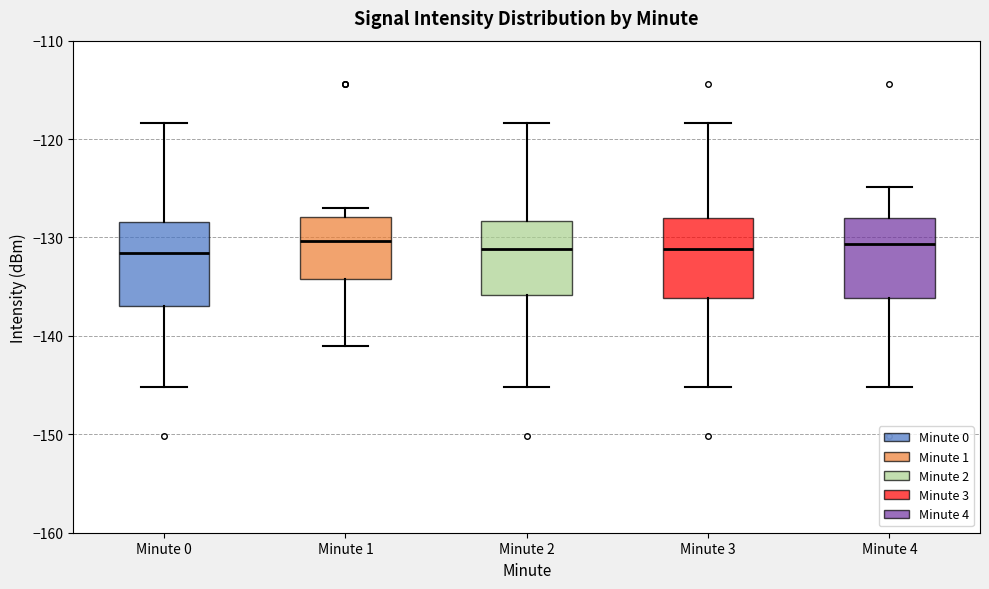

Where does the upper whisker of the box for Minute 4 end on the y-axis? The values are not printed on the chart, so give them approximately, as read against the axis.

-125